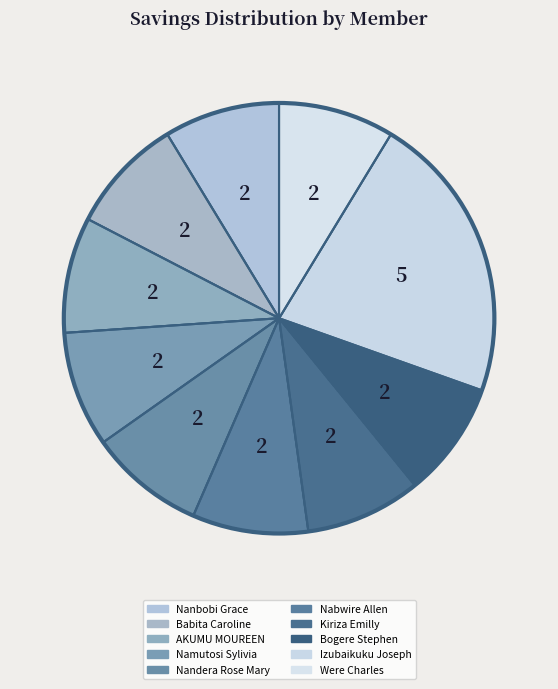

Which slice is the smallest?

Nanbobi Grace